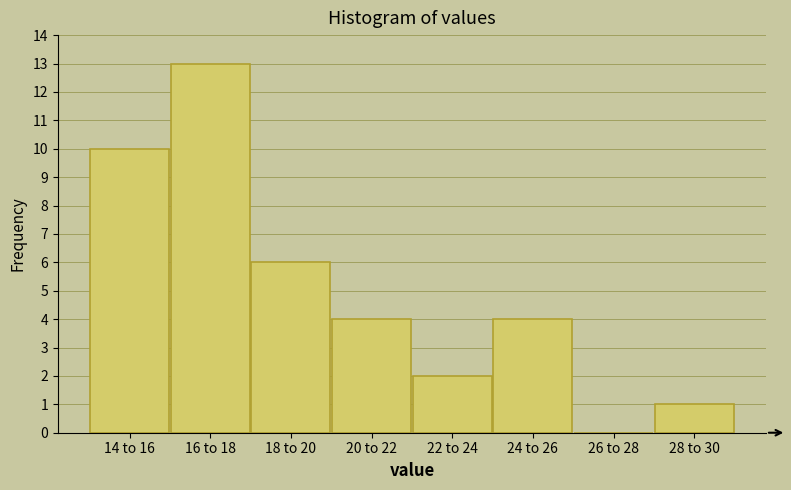

Reading right to left, list all the values displayed in this chart.

28 to 30=1	26 to 28=0	24 to 26=4	22 to 24=2	20 to 22=4	18 to 20=6	16 to 18=13	14 to 16=10